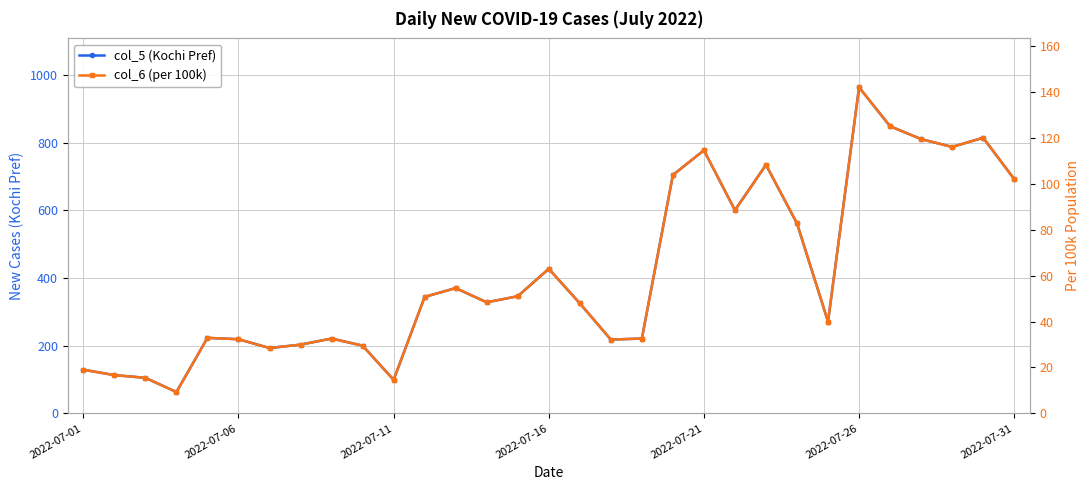

How many interior local peaks does the col_5 (Kochi Pref) series have?

8